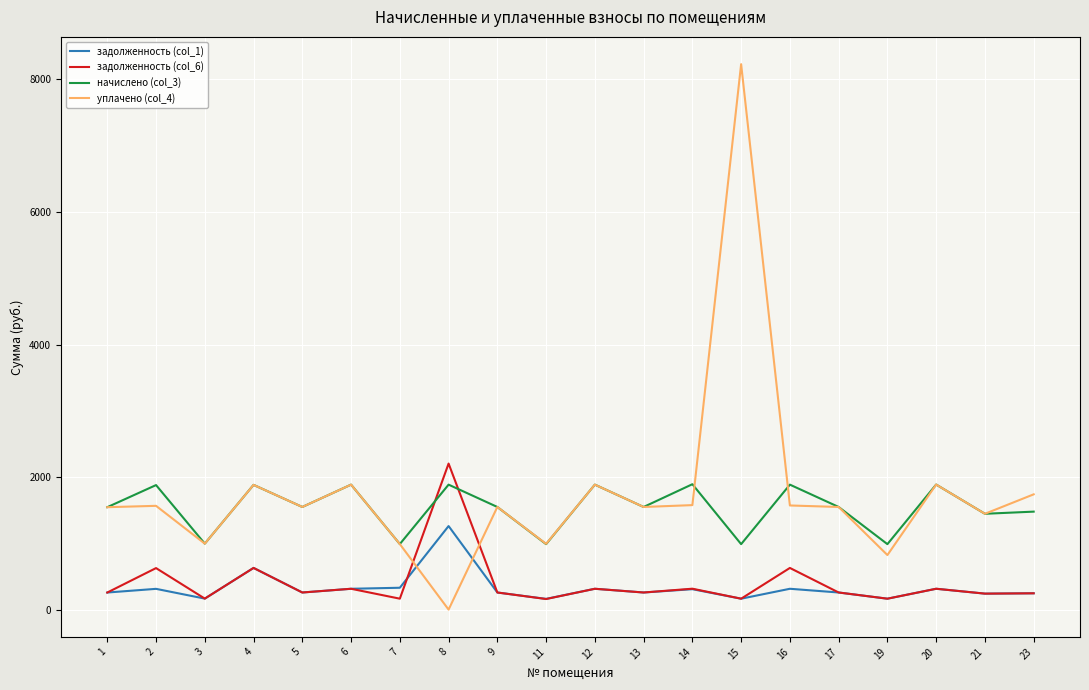

Which series has the widest spread of values?

уплачено (col_4)